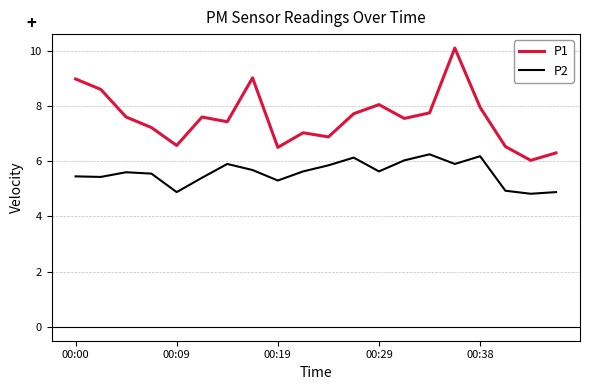

How many lines are shown in the chart?

2